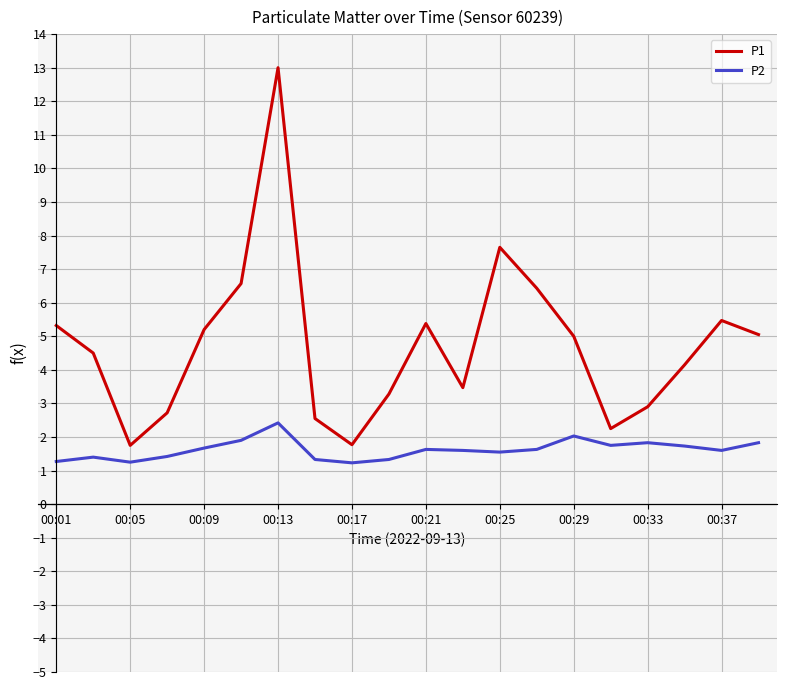

True or false: P2 and P1 cross at least once.

False